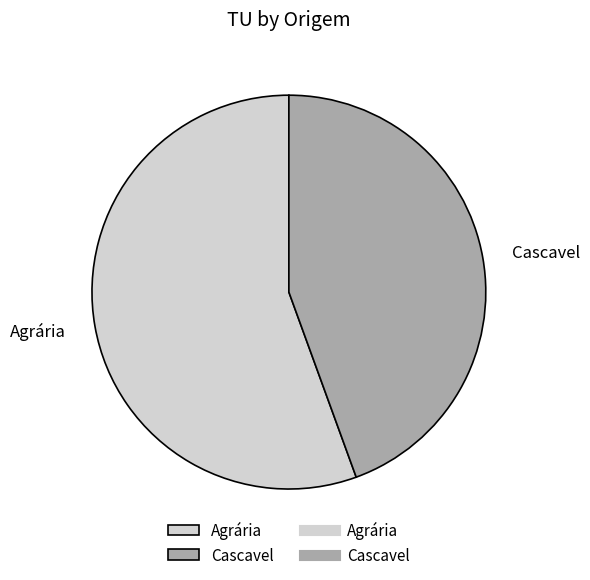

Which slice represents more than half of the pie?

Agrária